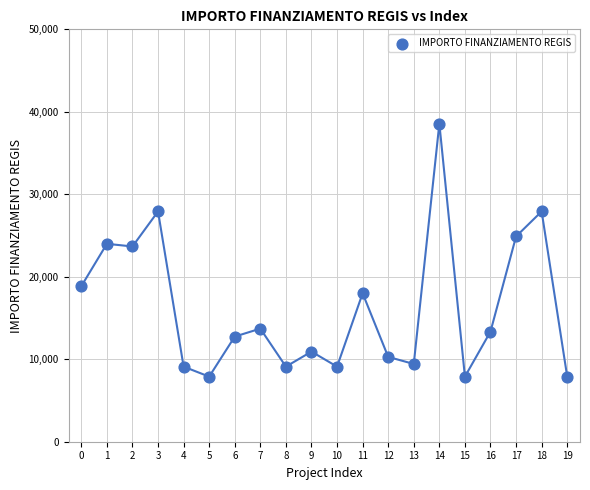

What is the range of Y values (max minus min)?

30674